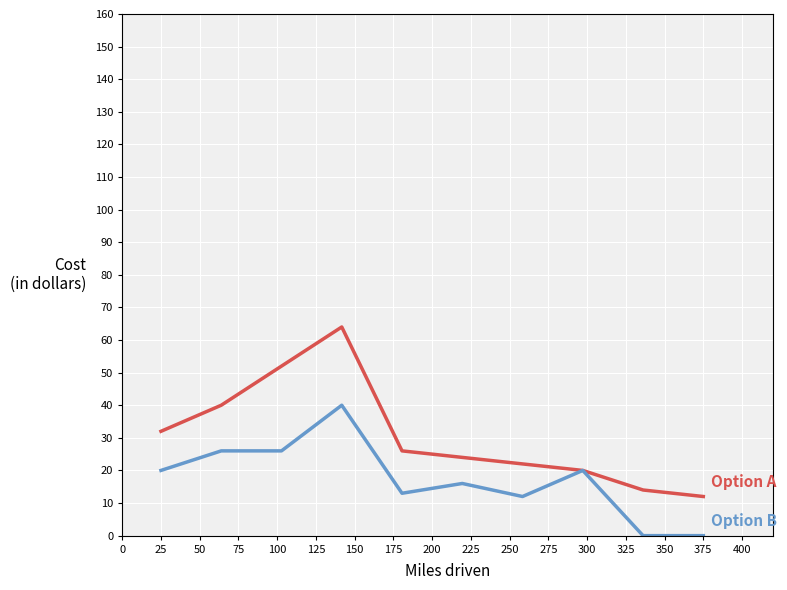

What is the maximum value shown in the chart?

64